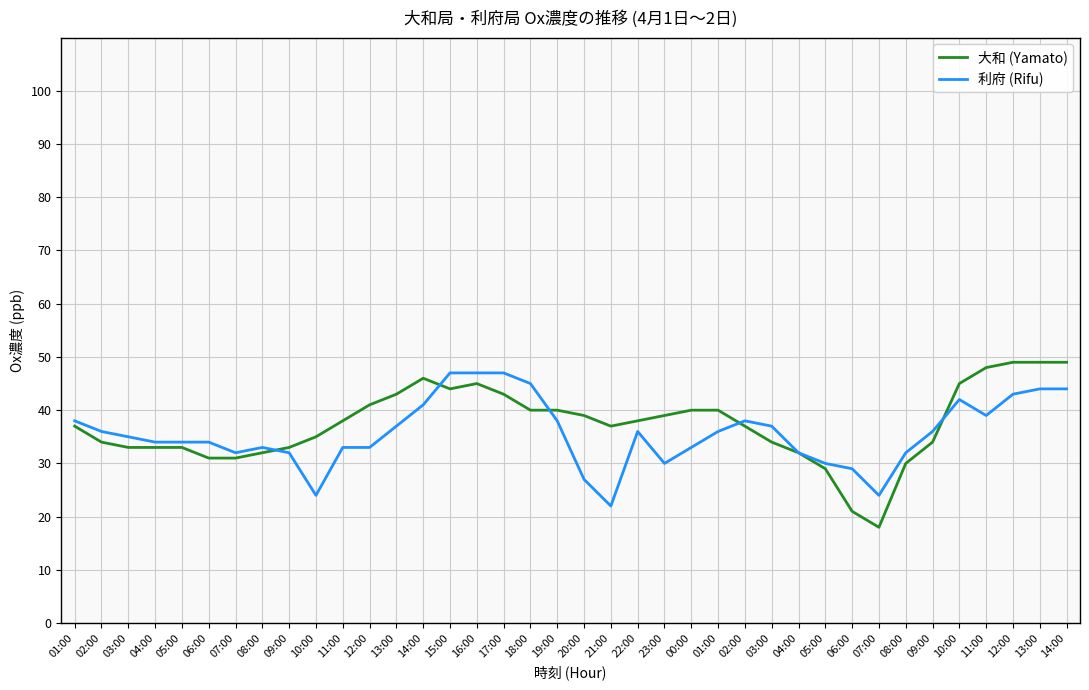

What are all the series names shown in the legend?

大和 (Yamato), 利府 (Rifu)